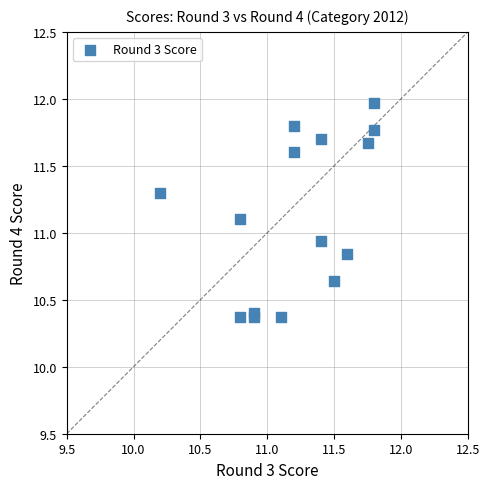

What is the range of Y values (max minus min)?

1.6